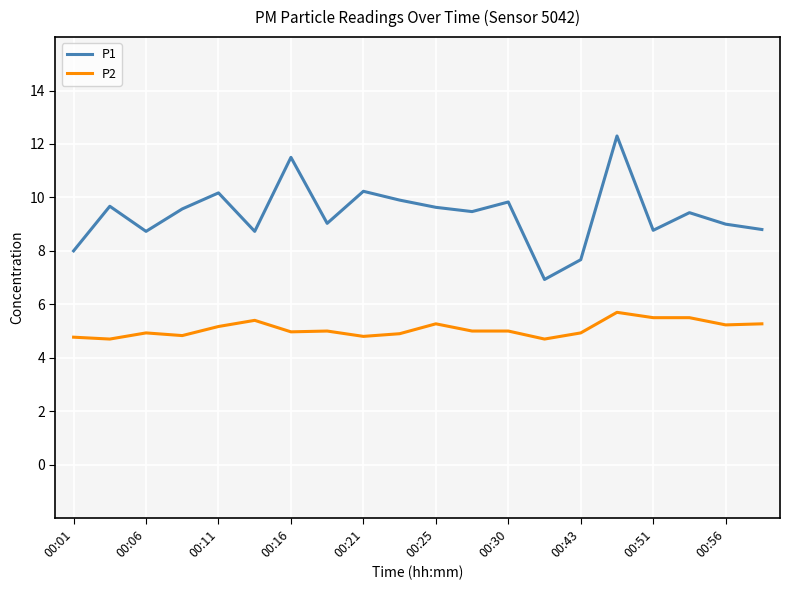

Which series has the largest range (max minus min)?

P1